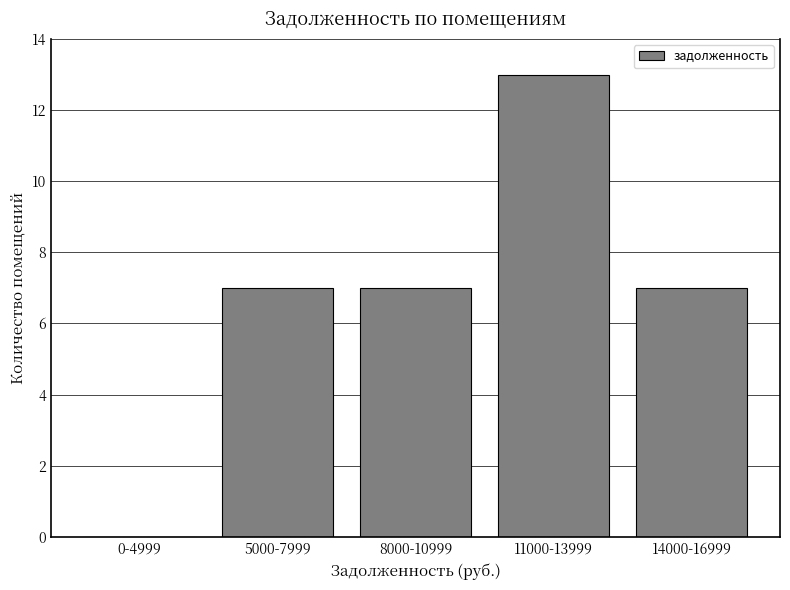

Reading left to right, transcribe all the data shown in this chart.

0-4999=0	5000-7999=7	8000-10999=7	11000-13999=13	14000-16999=7